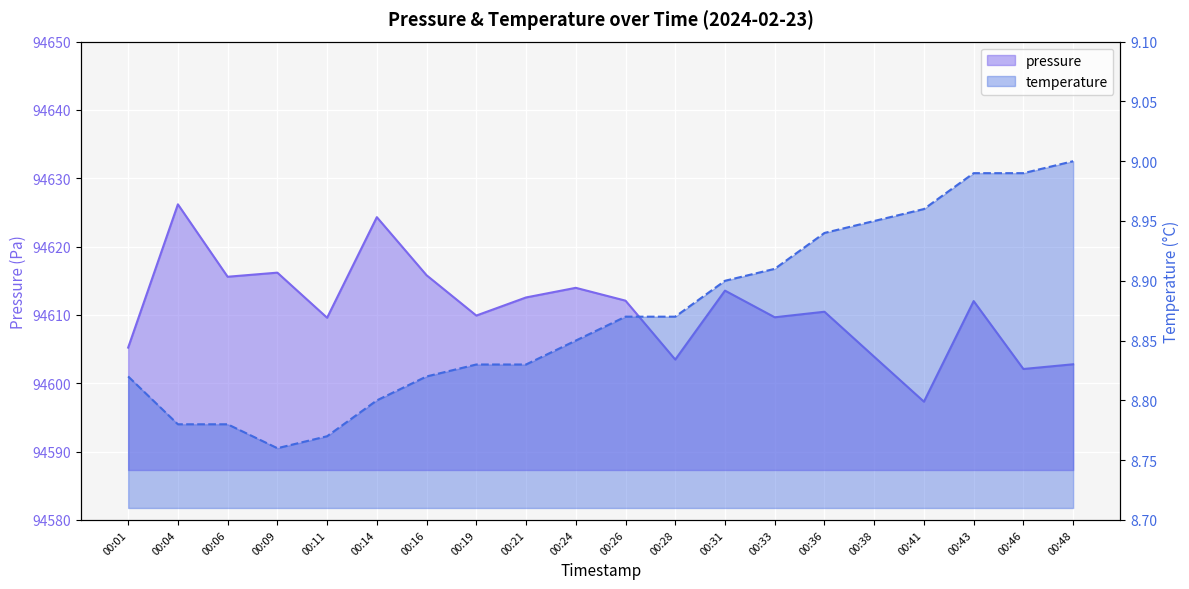

How many interior local valleys does the temperature series have?

1